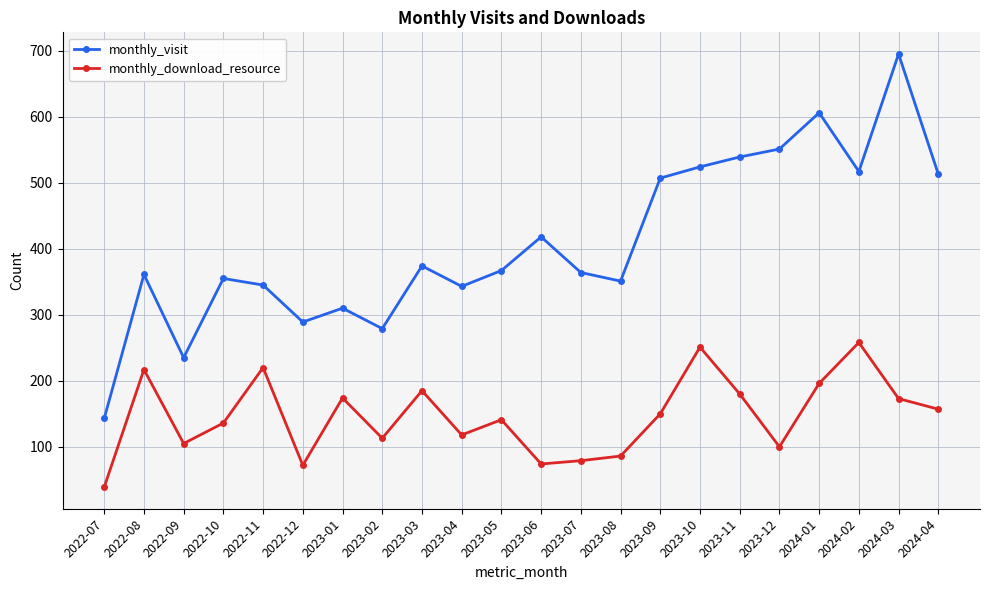

Is the value of monthly_visit at 2023-10 greater than the value of monthly_download_resource at 2022-11?

Yes